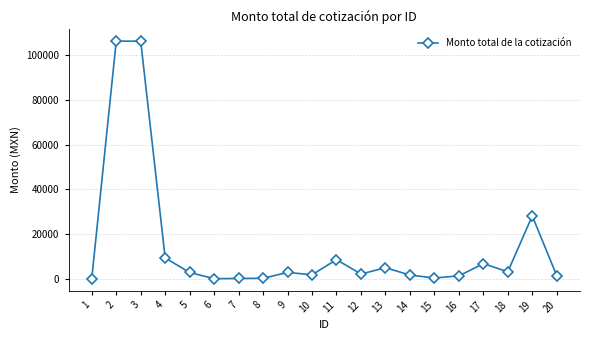

Count the number of categories in the chart.

20